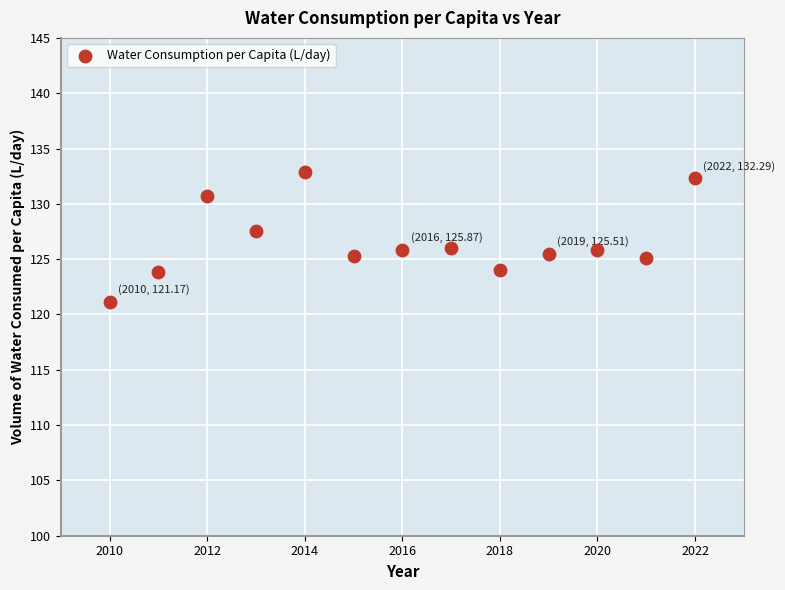

What Y value in the scatter plot is closest to 127?

127.5